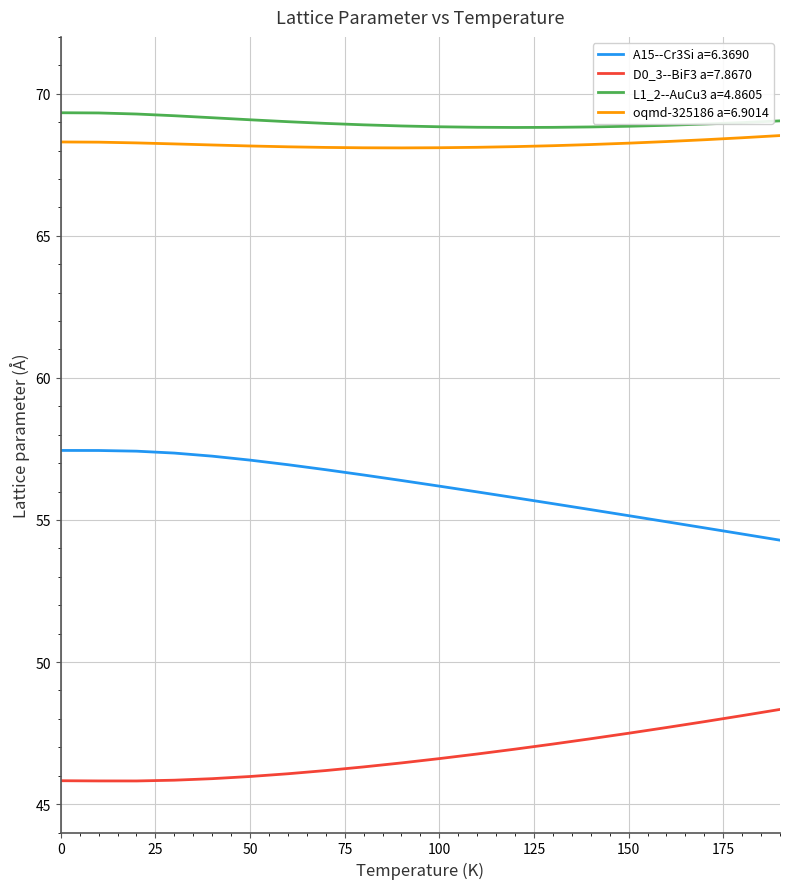

What is the smallest value displayed?

45.8